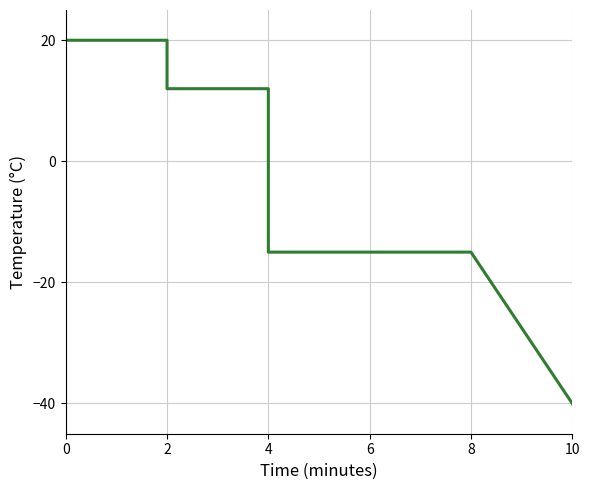

Does the chart display data point markers on the line(s)?

No